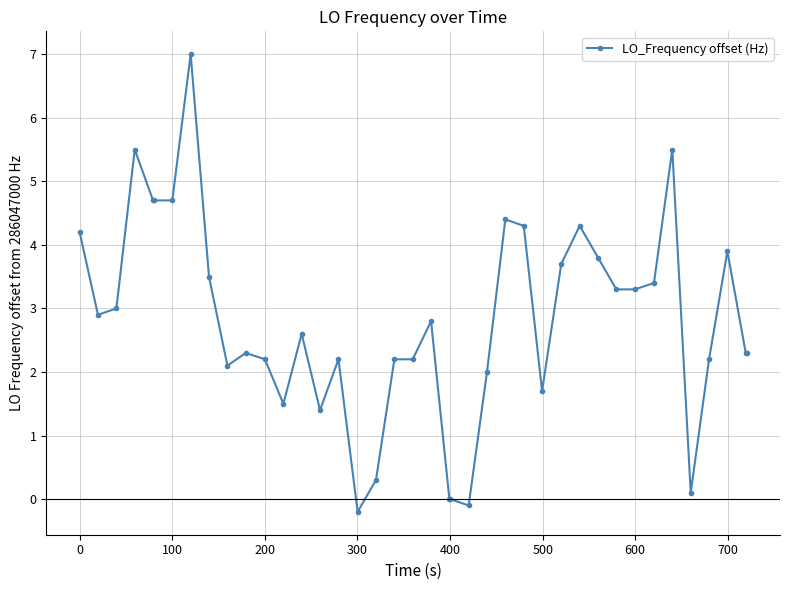

Is this an area chart (filled region under the line)?

No